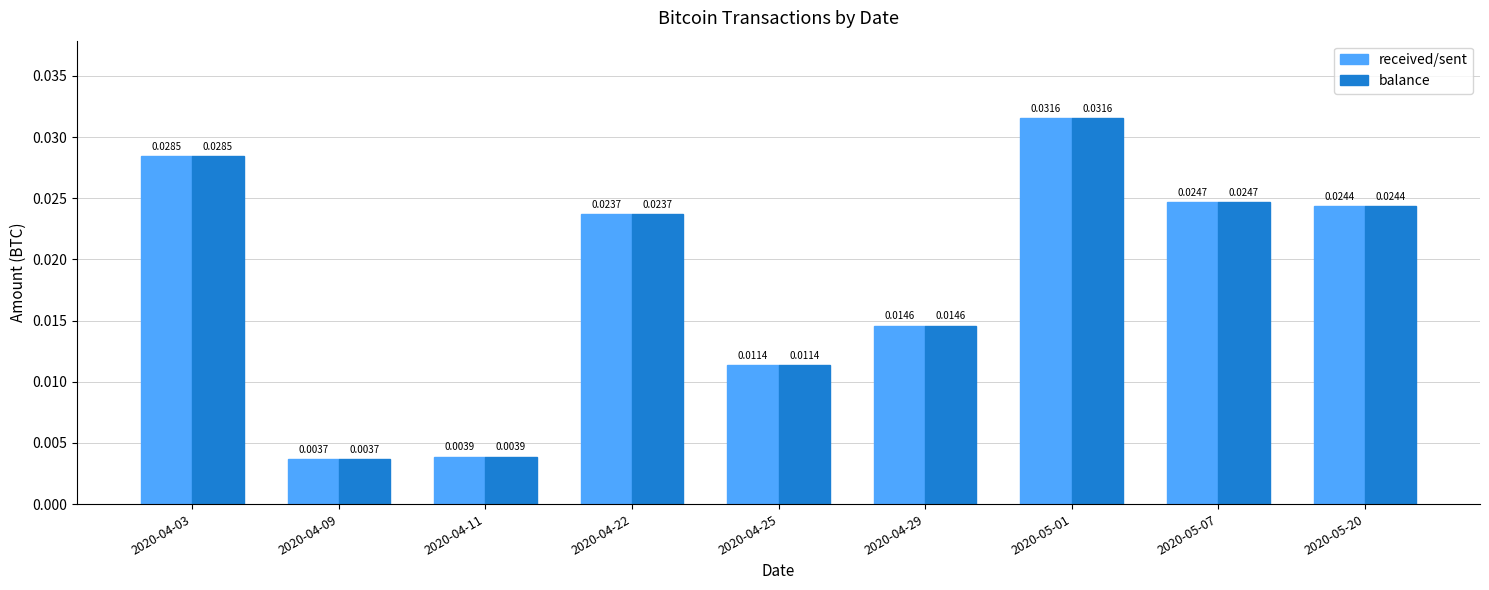

Which category has the highest value across all series?

2020-05-01